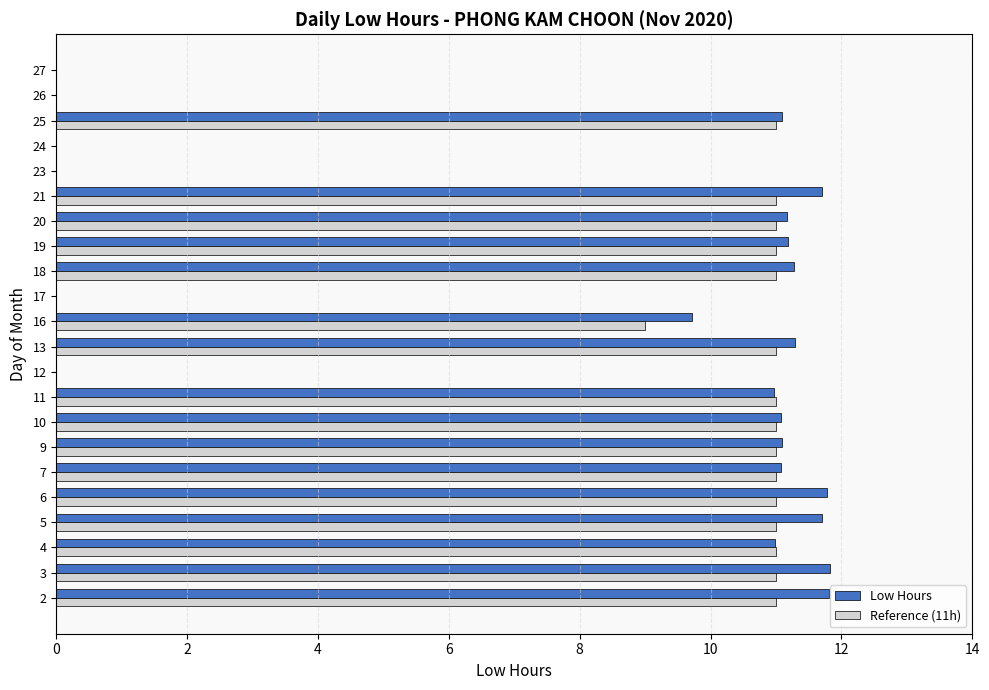

The Reference (11h) series shows 11.0 at 2. True or false?

True